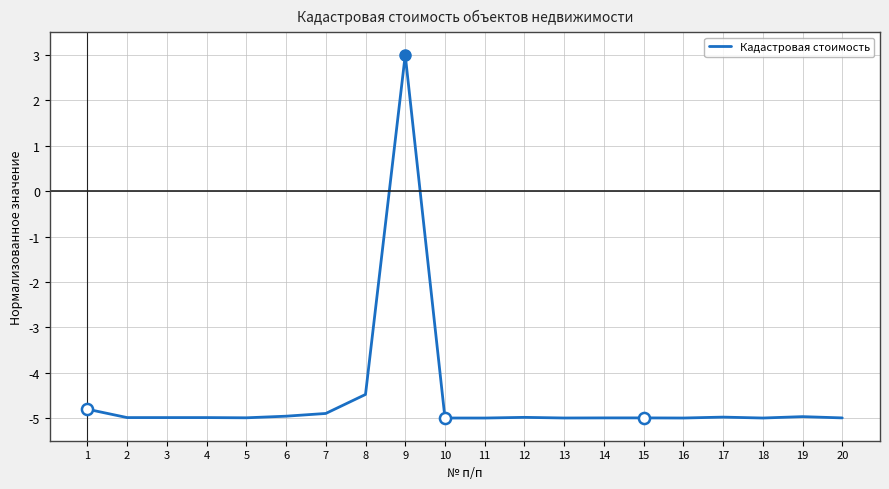

What is the difference between the values at 18 and 8?

0.5